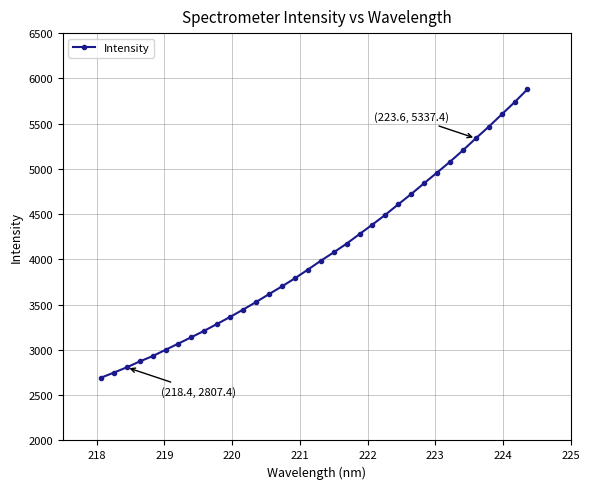

What is the value of the 23rd point from the left?

4493.4